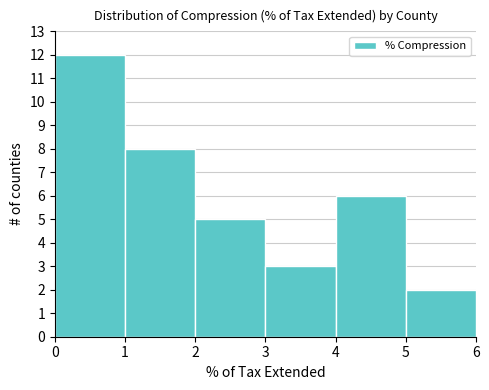

Reading left to right, transcribe this chart: for each bar, give the range it covers on the x-axis and its height. The values are not printed on the chart, so give them approximately, as read against the axis.

0 to 1: 12
1 to 2: 8
2 to 3: 5
3 to 4: 3
4 to 5: 6
5 to 6: 2